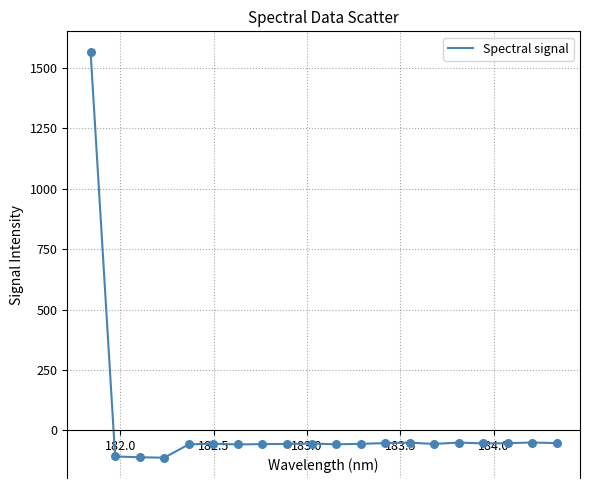

What is the minimum value shown in the chart?

-112.9